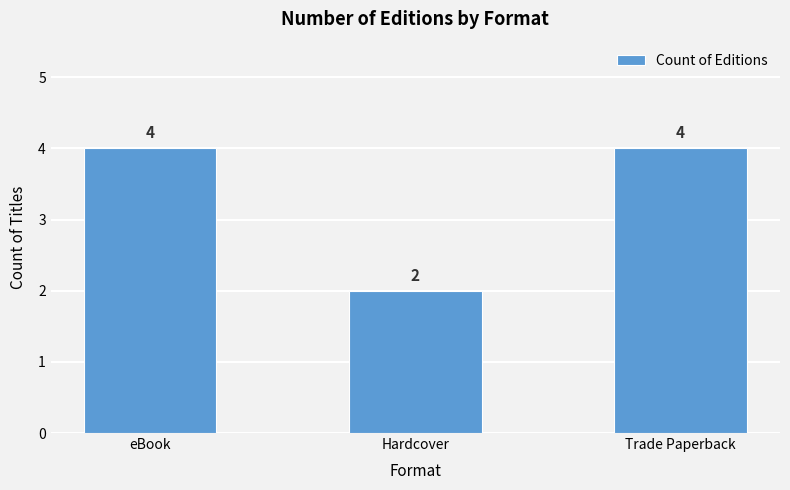

Between Hardcover and eBook, which is larger?

eBook